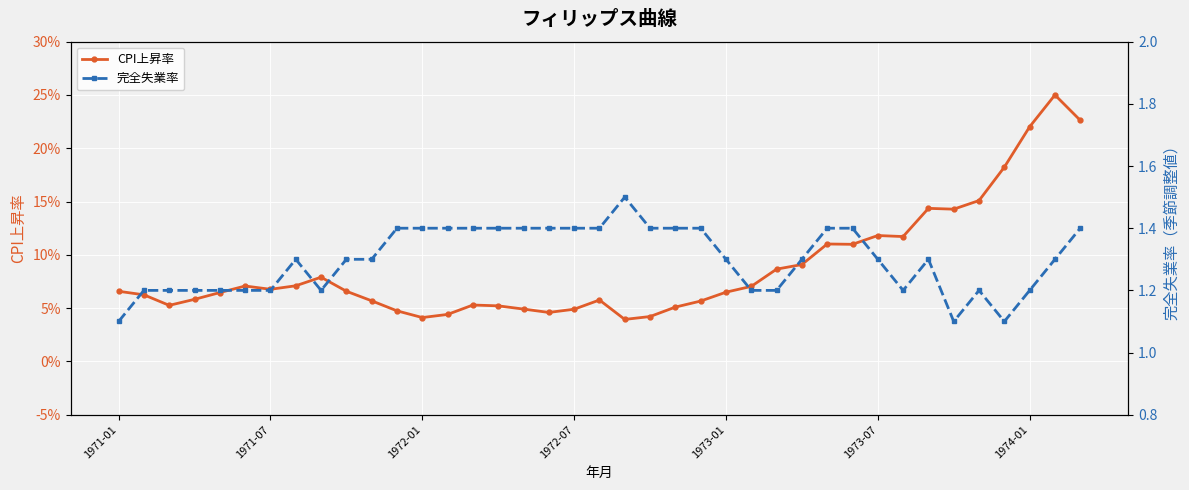

Reading left to right, list all the values displayed in this chart.

CPI上昇率: 0.1	0.1	0.1	0.1	0.1	0.1	0.1	0.1	0.1	0.1	0.1	0.0	0.0	0.0	0.1	0.1	0.0	0.0	0.0	0.1	0.0	0.0	0.1	0.1	0.1	0.1	0.1	0.1	0.1	0.1	0.1	0.1	0.1	0.1	0.2	0.2	0.2	0.2	0.2
完全失業率: 1.1	1.2	1.2	1.2	1.2	1.2	1.2	1.3	1.2	1.3	1.3	1.4	1.4	1.4	1.4	1.4	1.4	1.4	1.4	1.4	1.5	1.4	1.4	1.4	1.3	1.2	1.2	1.3	1.4	1.4	1.3	1.2	1.3	1.1	1.2	1.1	1.2	1.3	1.4